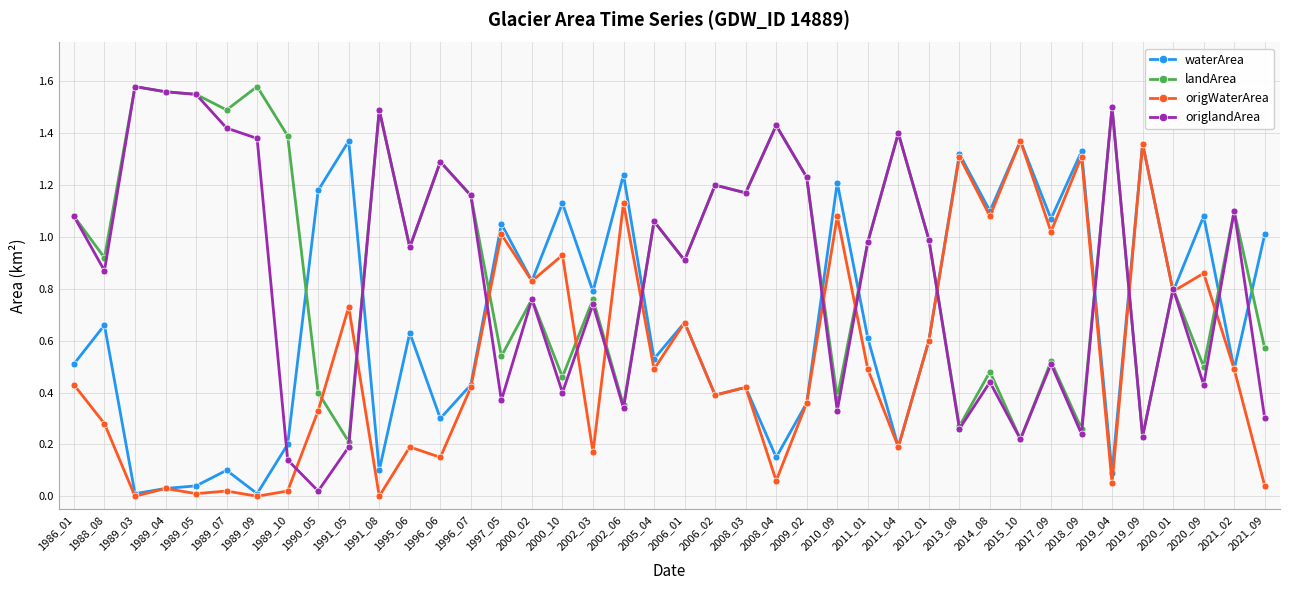

At which category does landArea reach its first local peak?

1989_03